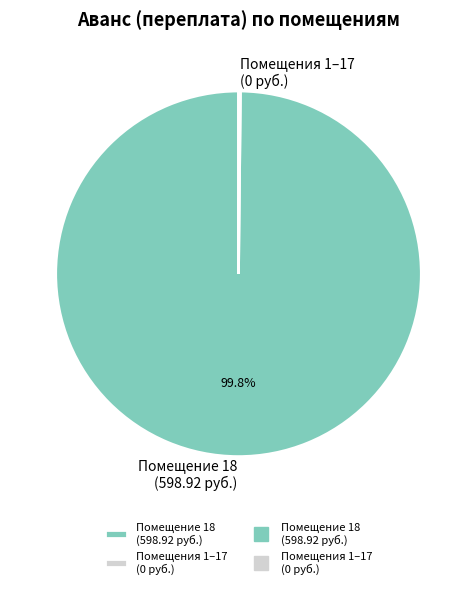

What is the largest slice in the pie chart?

Помещение 18 (598.92 руб.)